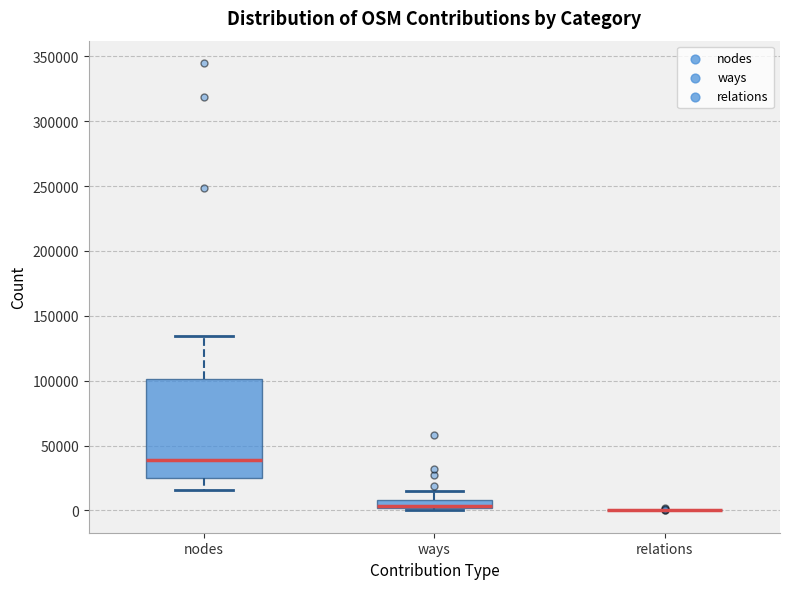

Comparing the boxes themselves (not the whiskers), which one is the tallest?

nodes